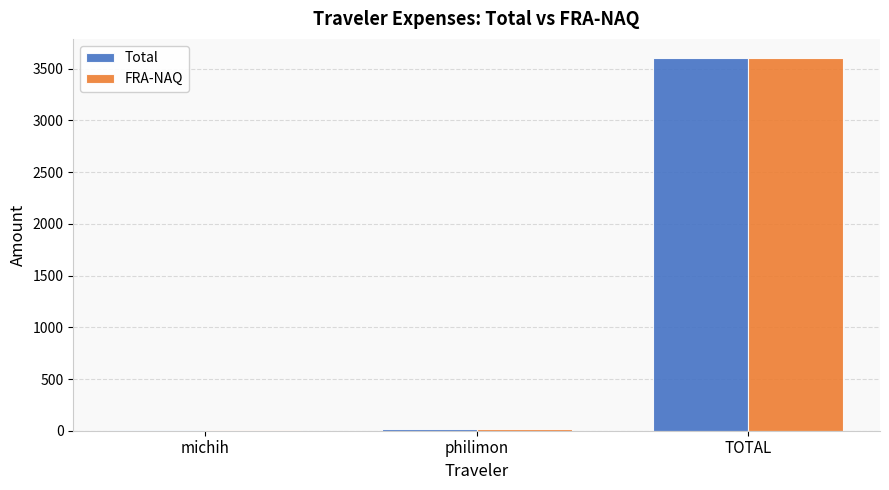

What is the maximum value shown in the chart?

3608.6